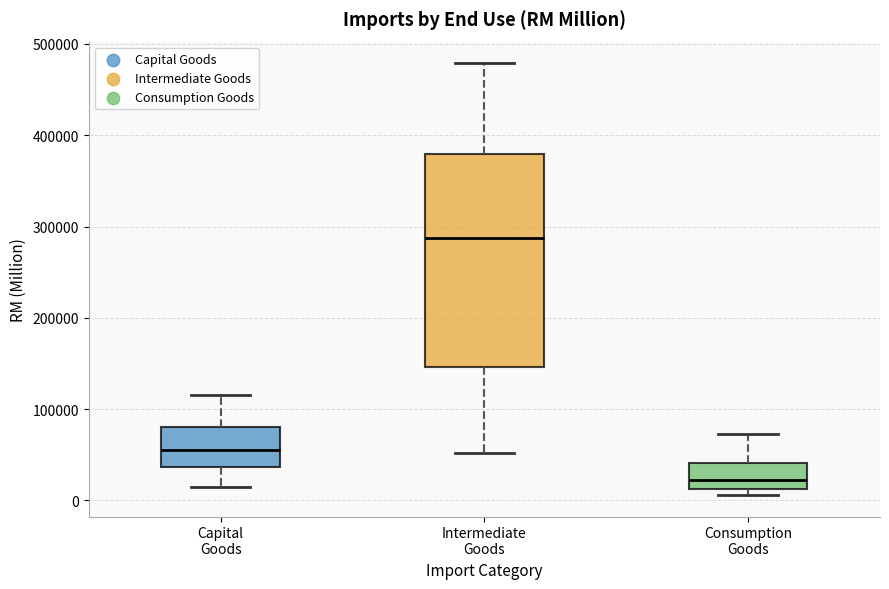

Reading left to right, read every box against the y-axis: the position of its median line, the range the box covers, and the ends of its whiskers. The values are not printed on the chart, so give them approximately, as read against the axis.

Capital Goods: median 60000, box 40000 to 80000, whiskers 10000 to 120000
Intermediate Goods: median 290000, box 150000 to 380000, whiskers 50000 to 480000
Consumption Goods: median 20000, box 10000 to 40000, whiskers 10000 (just below the box's lower edge) to 70000